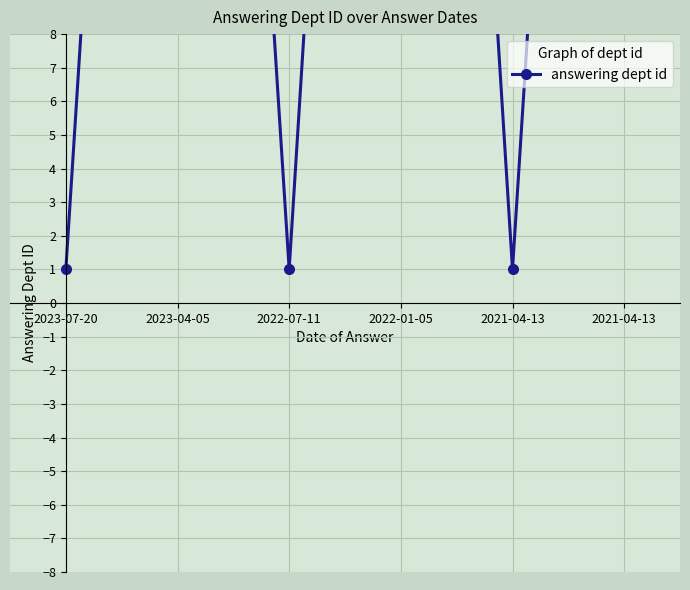

At which label does the data first exceed 53?

2022-01-05